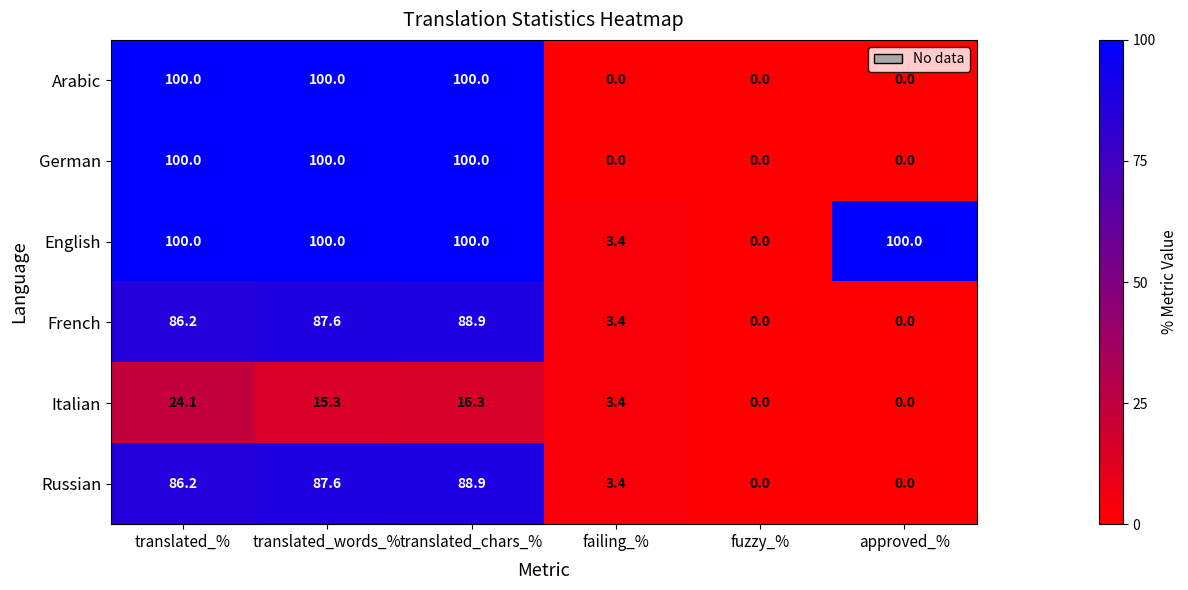

What is the difference between the highest and lowest values at translated_words_%?

84.7